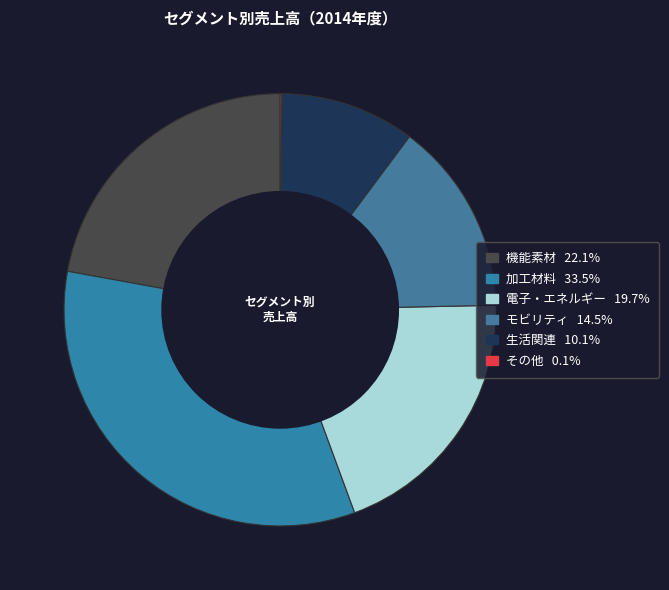

Does 電子・エネルギー account for over 50% of the chart?

No